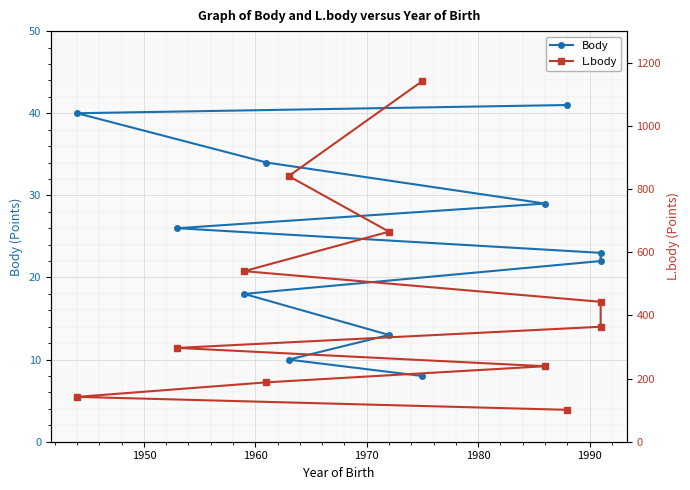

List the series in order of their peak value, highest first.

L.body, Body